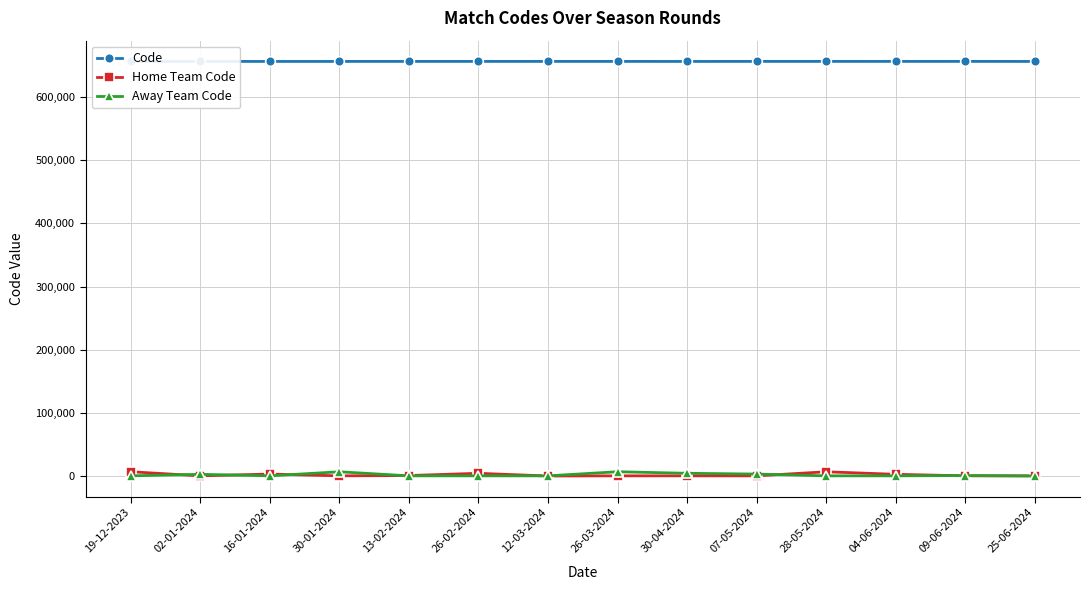

True or false: Code and Away Team Code cross at least once.

False